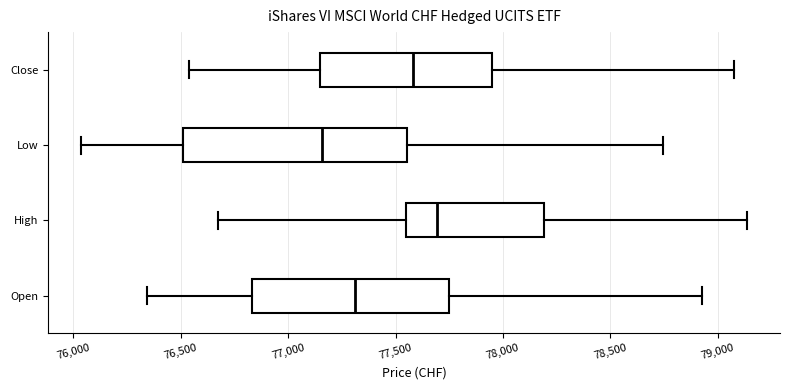

Reading bottom to top, transcribe this box plot: for each box, give where its median line is, the range the box spans, and where its two whiskers end, as read against the x-axis. The values are not printed on the chart, so give them approximately, as read against the axis.

Open: median 77300, box 76850 to 77750, whiskers 76350 to 78950
High: median 77700, box 77550 to 78200, whiskers 76700 to 79150
Low: median 77150, box 76500 to 77550, whiskers 76050 to 78750
Close: median 77600, box 77150 to 77950, whiskers 76550 to 79100